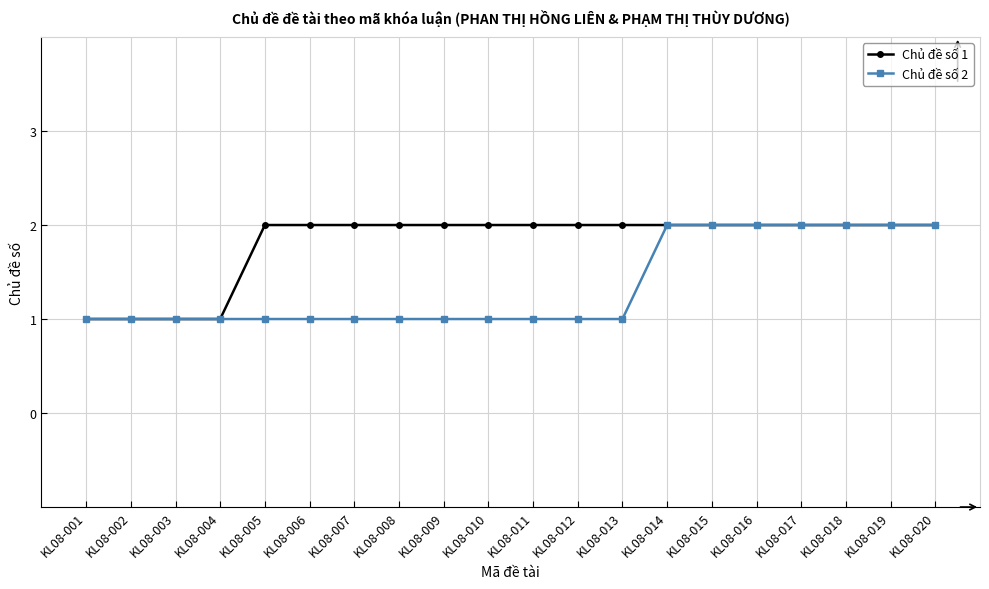

The value of Chủ đề số 2 at KL08-008 is 0. True or false?

False